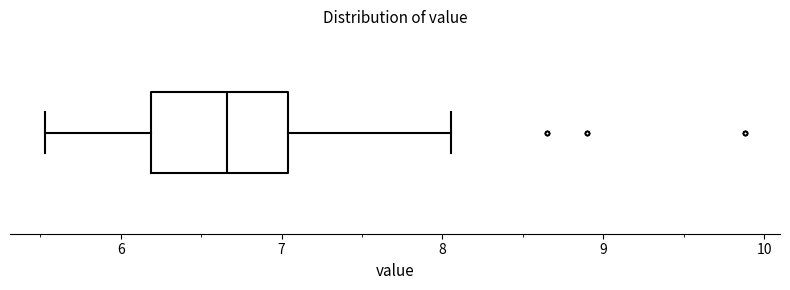

Where does the left whisker of the box end on the x-axis? The values are not printed on the chart, so give them approximately, as read against the axis.

5.5